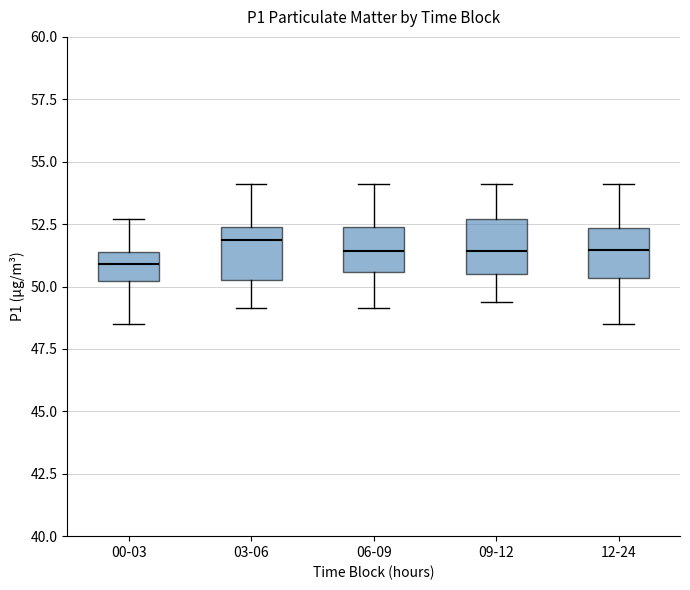

Which box's median line is the lowest?

00-03